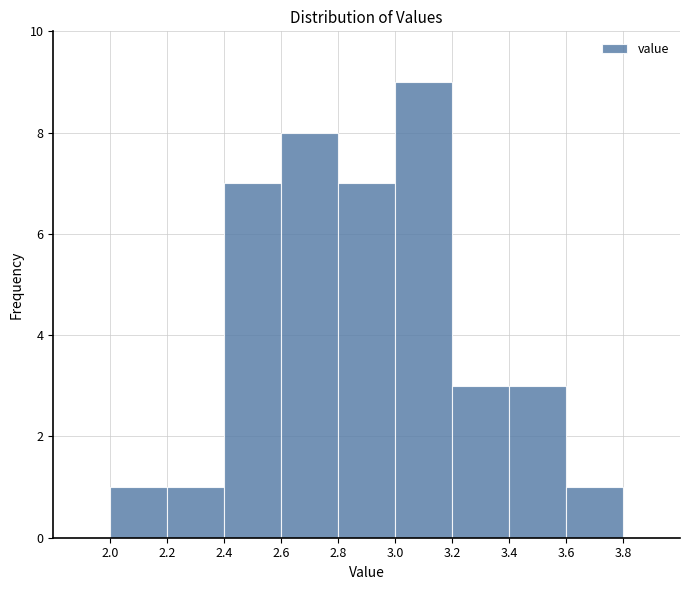

Reading left to right, list every bar in this chart as the range it spans on the x-axis followed by its height. The values are not printed on the chart, so give them approximately, as read against the axis.

2.0 to 2.2: 1
2.2 to 2.4: 1
2.4 to 2.6: 7
2.6 to 2.8: 8
2.8 to 3.0: 7
3.0 to 3.2: 9
3.2 to 3.4: 3
3.4 to 3.6: 3
3.6 to 3.8: 1